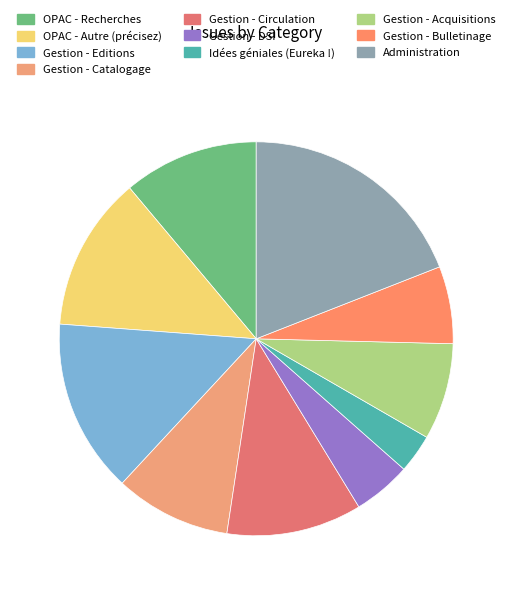

How many segments does this pie chart have?

10